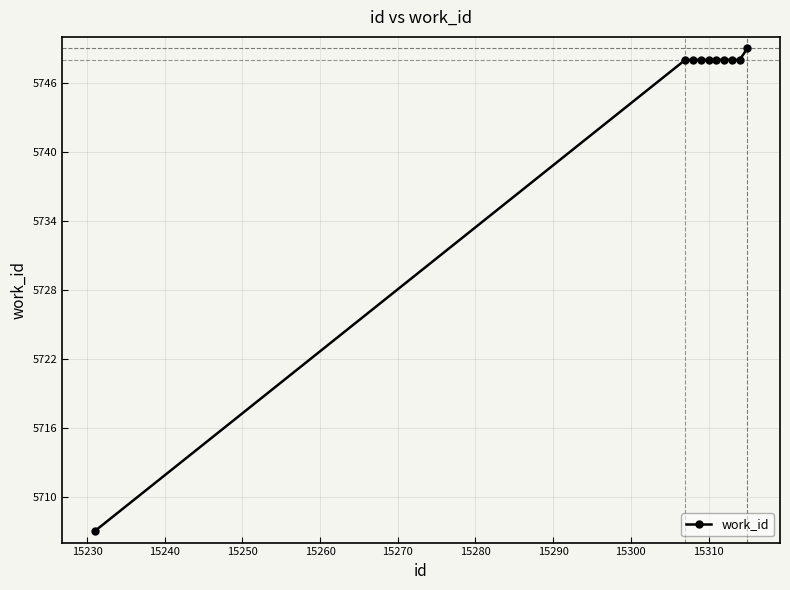

Reading left to right, list all the values displayed in this chart.

5707	5748	5748	5748	5748	5748	5748	5748	5748	5749